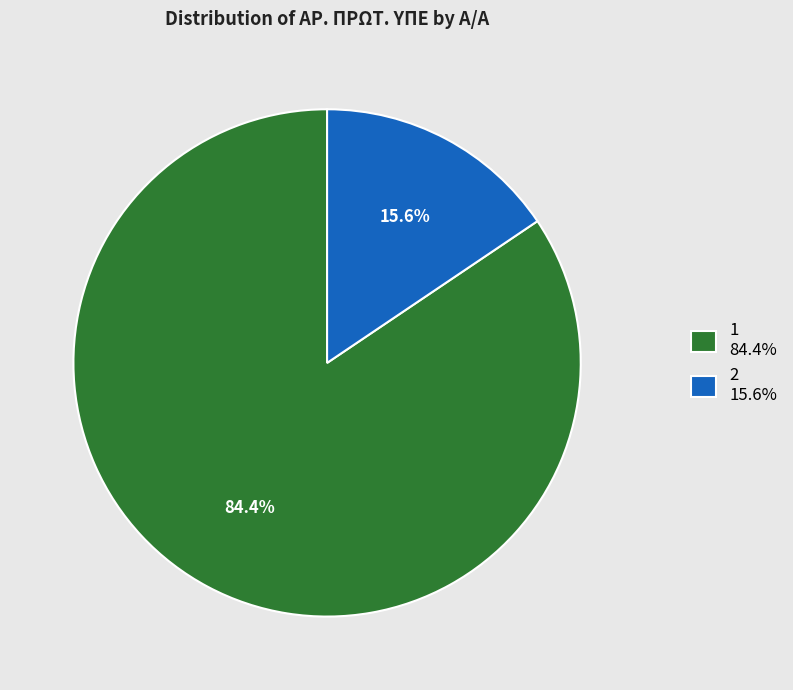

What percentage is the 1 slice, to the nearest percent?

84%